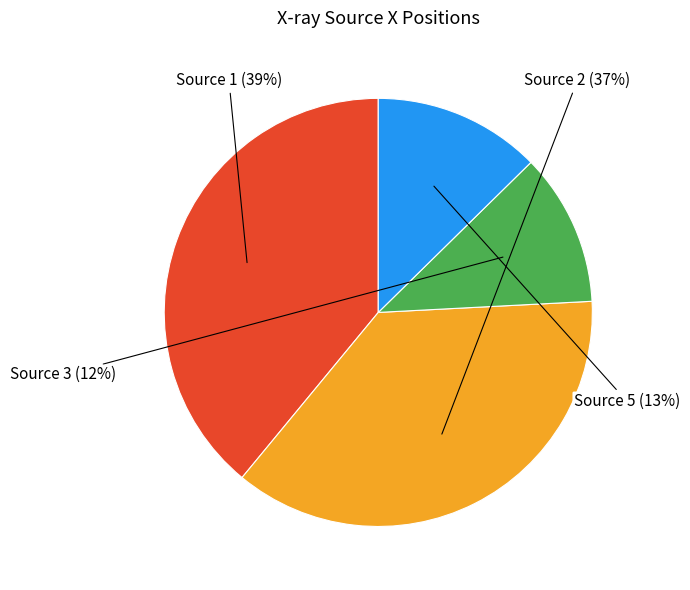

To the nearest percent, what is the average slice percentage?

25%